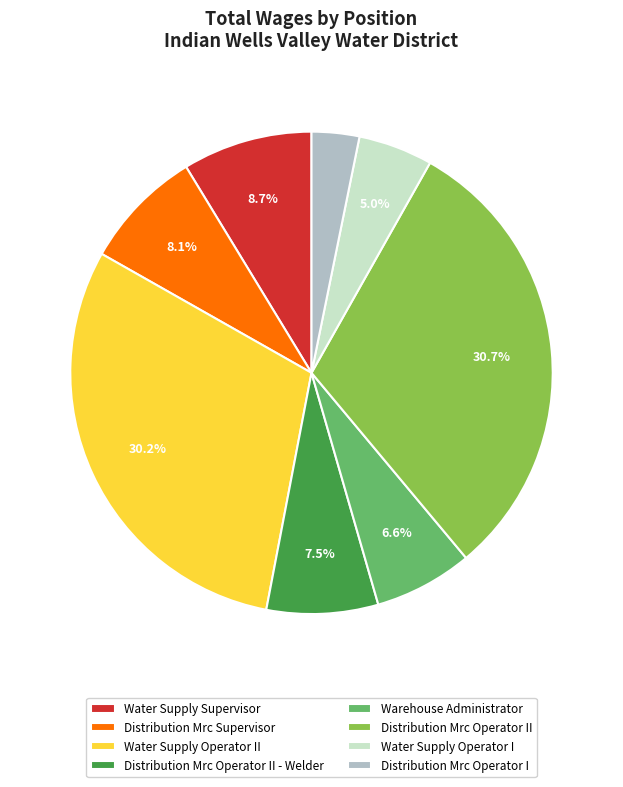

How many slices are in this pie chart?

8